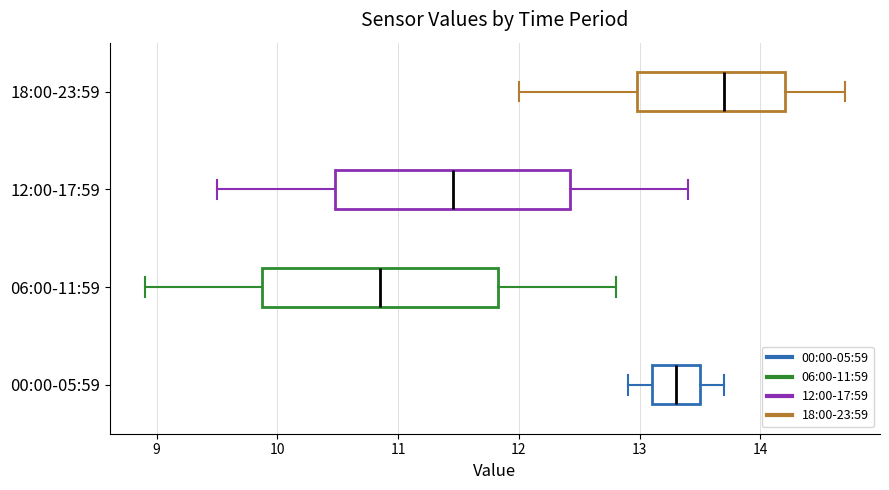

Which box has the furthest to the left median line?

06:00-11:59